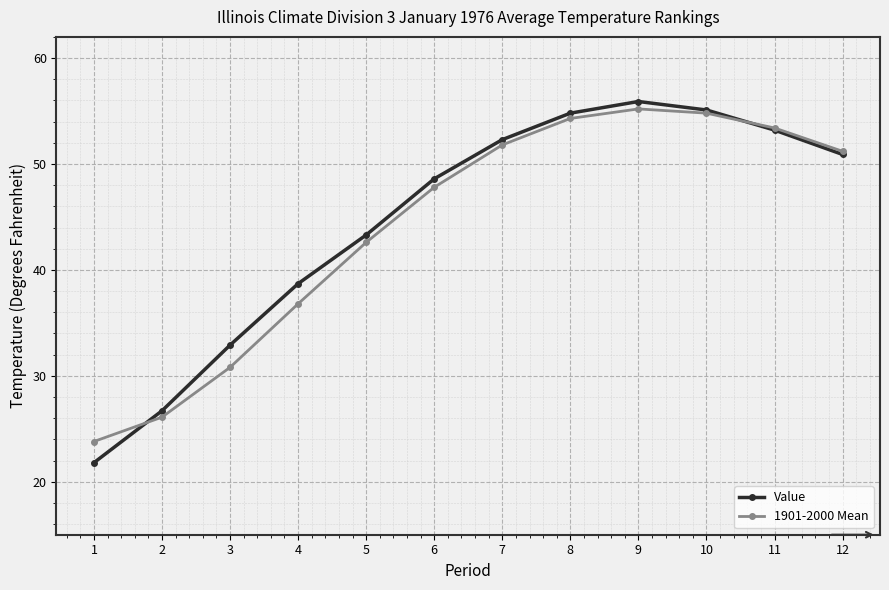

What is the spread (max minus min) of values at 7?

0.5